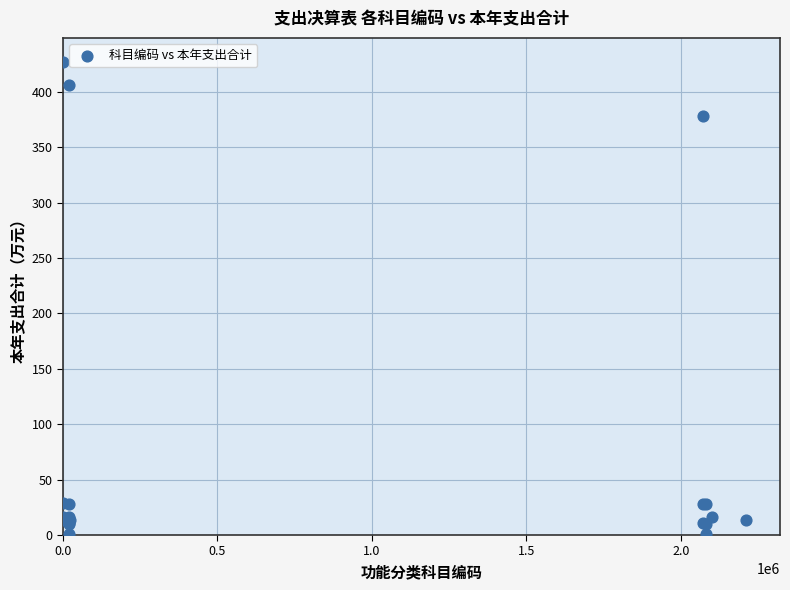

What Y value in the scatter plot is closest to 213?

378.2